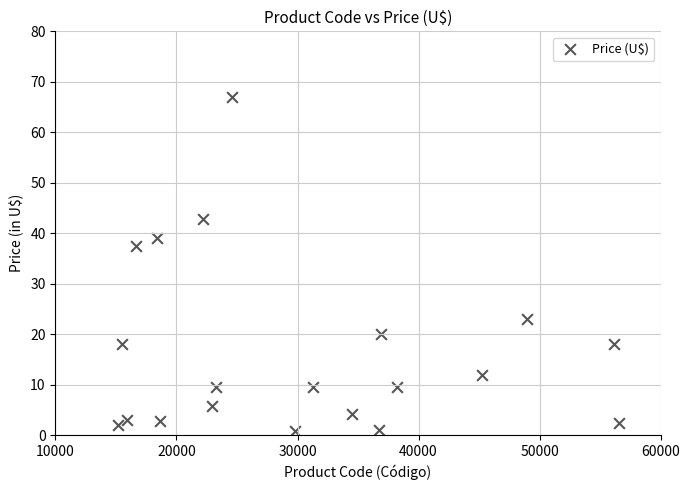

What Y value in the scatter plot is closest to 33?

37.5